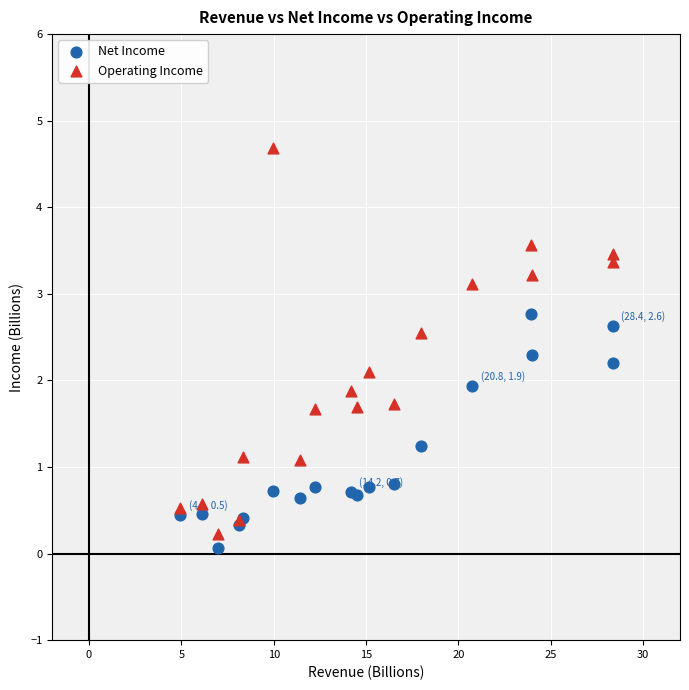

Which series contains the highest Y value?

Operating Income